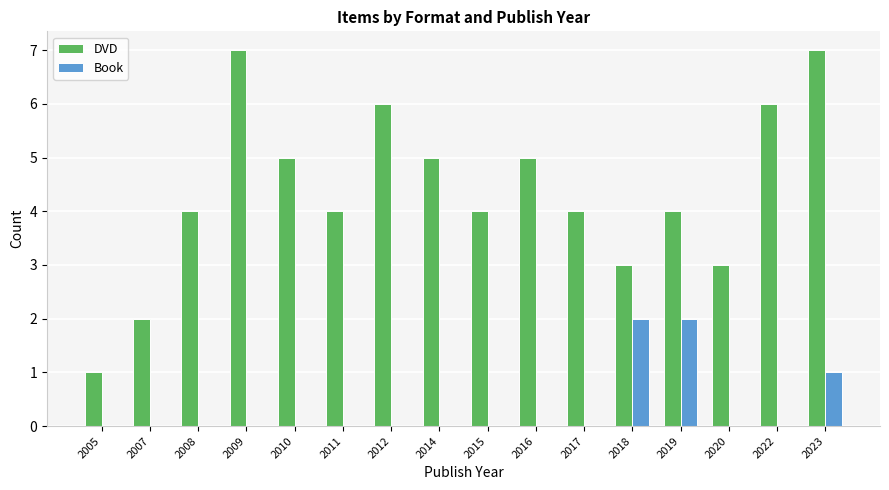

What is the greatest value displayed?

7